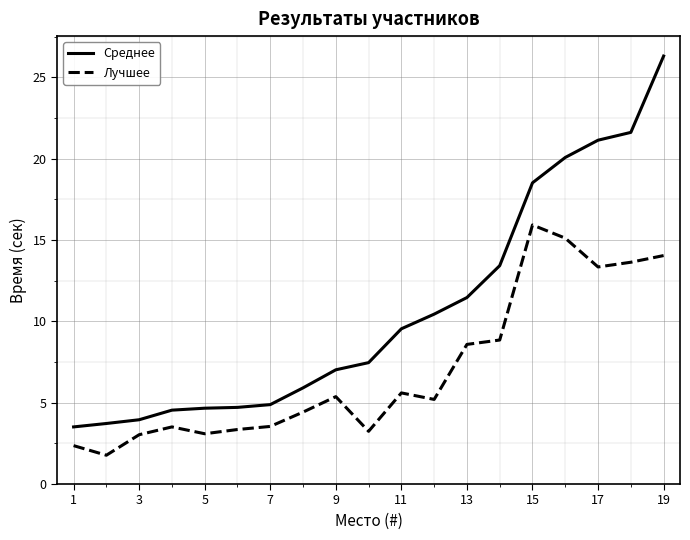

True or false: Лучшее and Среднее intersect in this chart.

False